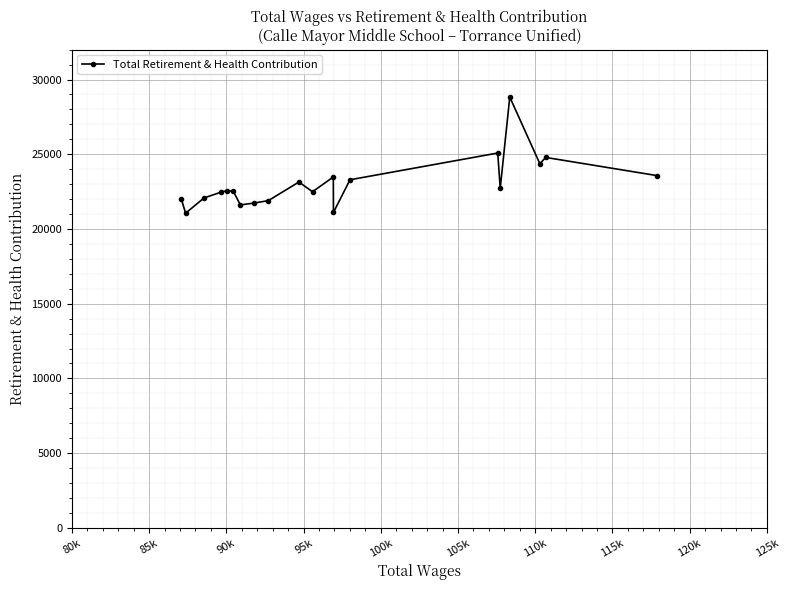

What is the value of the 14th point from the left?

23292